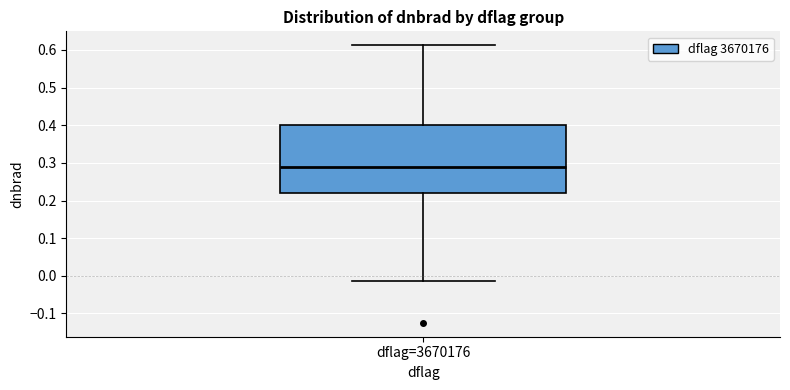

Read this box plot against the y-axis: the position of the median line, the range covered by the box, and the ends of both whiskers. The values are not printed on the chart, so give them approximately, as read against the axis.

median 0.29, box 0.22 to 0.40, whiskers -0.01 to 0.61